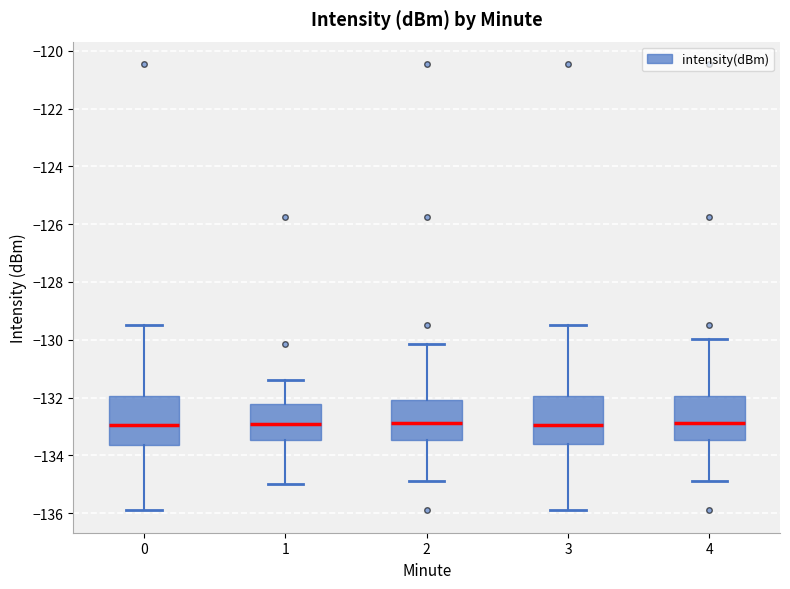

Where does the median line of the box at x = 1 sit on the y-axis? The values are not printed on the chart, so give them approximately, as read against the axis.

-133.0